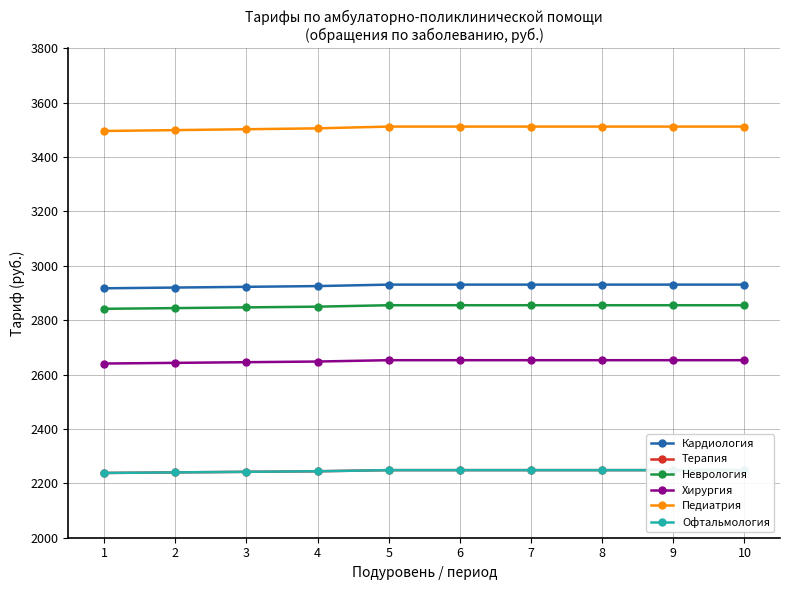

What is the difference between the highest and lowest values at 10?

1263.2